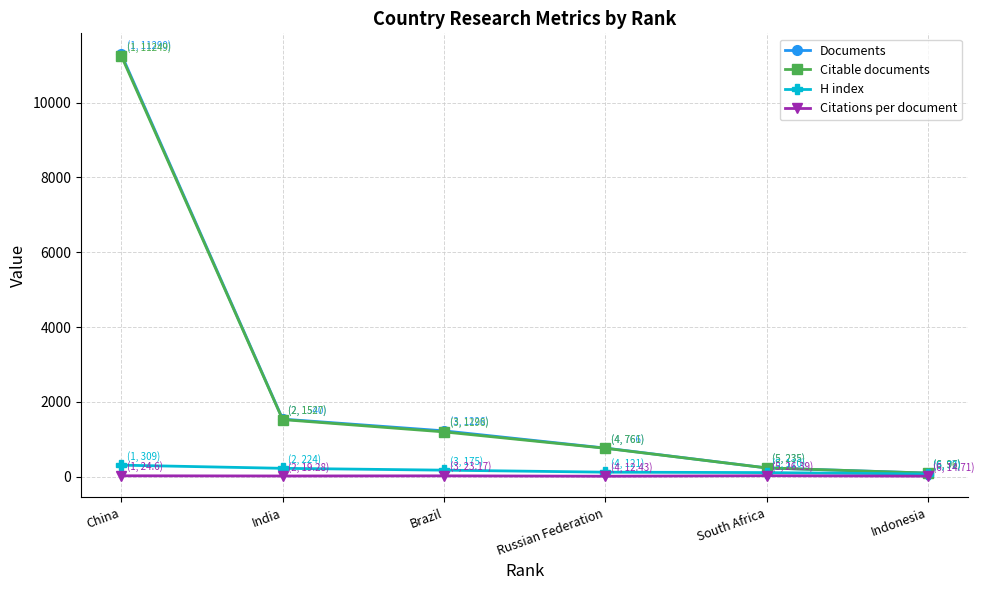

What is the maximum value shown in the chart?

11290.0